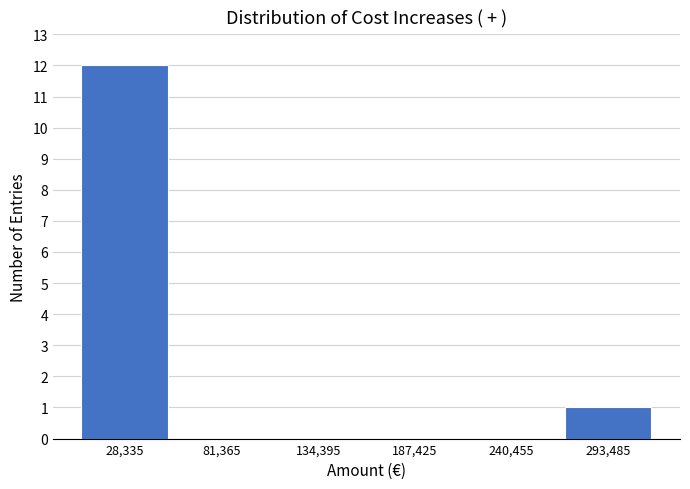

How tall is the bar that spans 270000 to 320000 on the x-axis? Neither the bar edges nor the heights are printed on the chart, so give them approximately, as read against the axes.

1